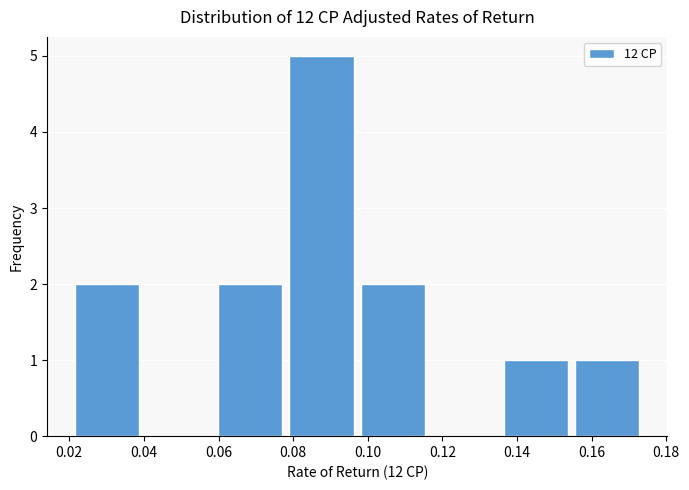

Which range on the x-axis has the tallest bar?

0.078 to 0.098